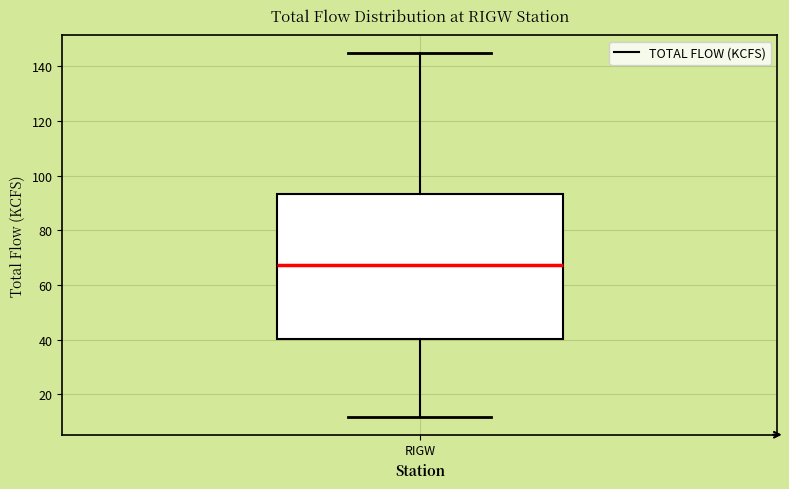

Transcribe this box plot: give where the median line is, the range the box spans, and where the two whiskers end, as read against the y-axis. The values are not printed on the chart, so give them approximately, as read against the axis.

median 68, box 40 to 94, whiskers 12 to 144